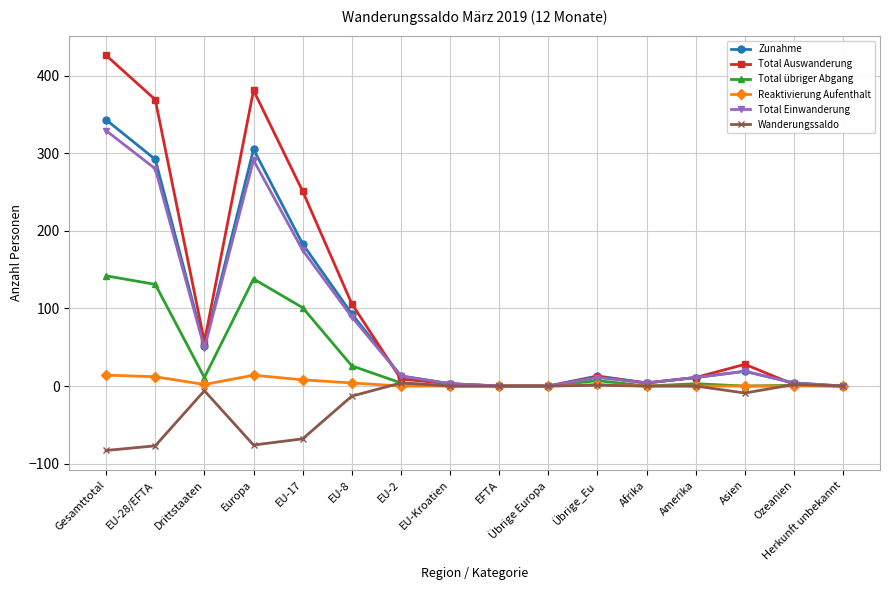

Between Drittstaaten and EU-Kroatien, which series saw the biggest shift?

Total Auswanderung